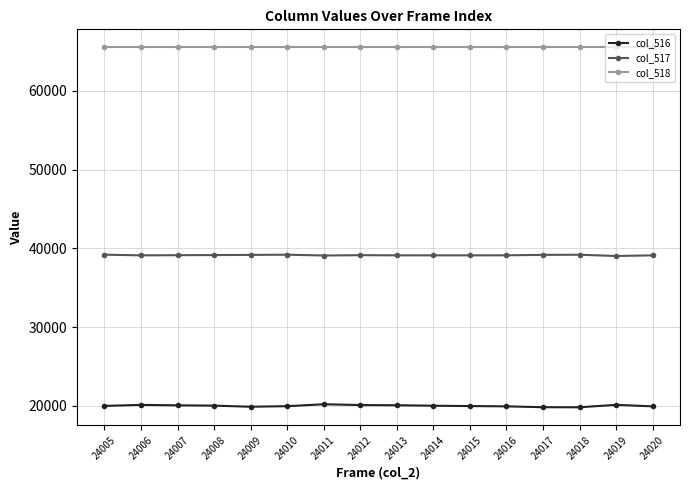

List the series in order of their peak value, lowest first.

col_516, col_517, col_518